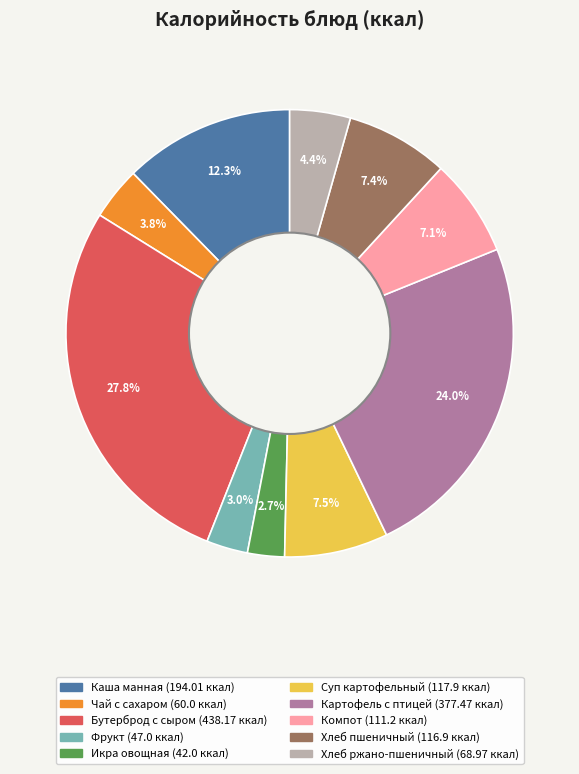

Does any single category account for the majority?

No